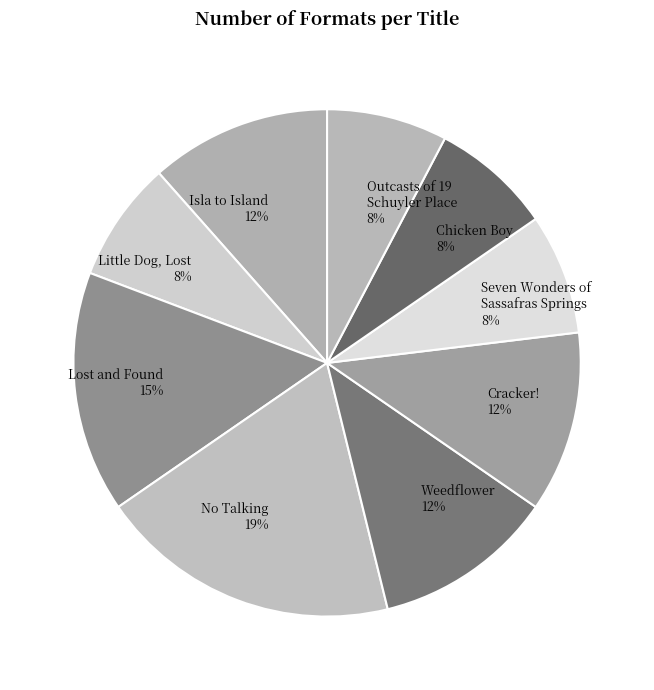

Is it true that Little Dog, Lost is 8% of the pie?

True